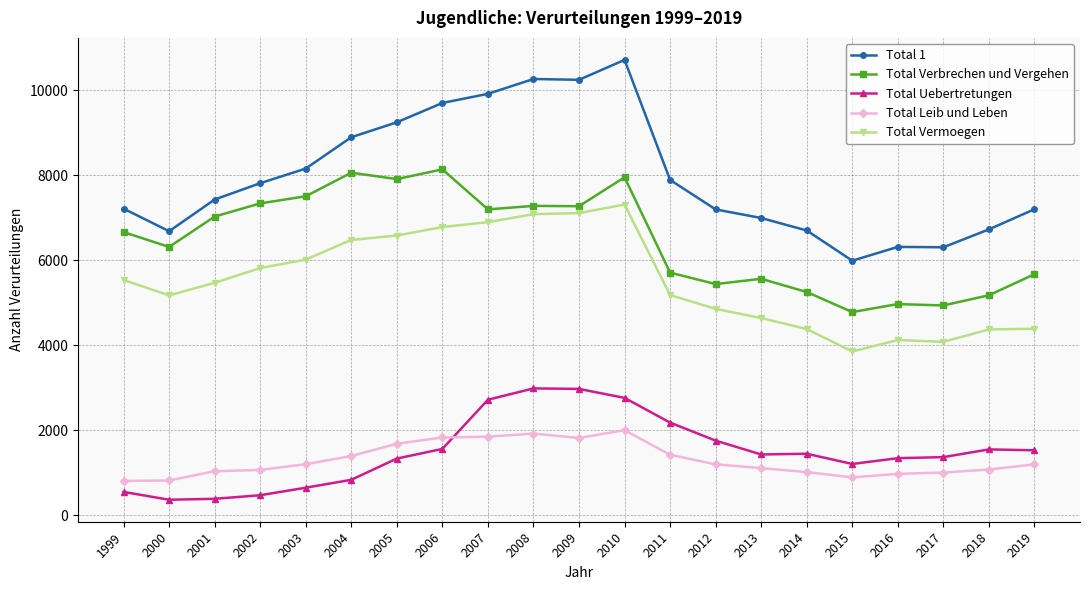

True or false: Total Uebertretungen has more than 1 points higher than both neighbors.

True